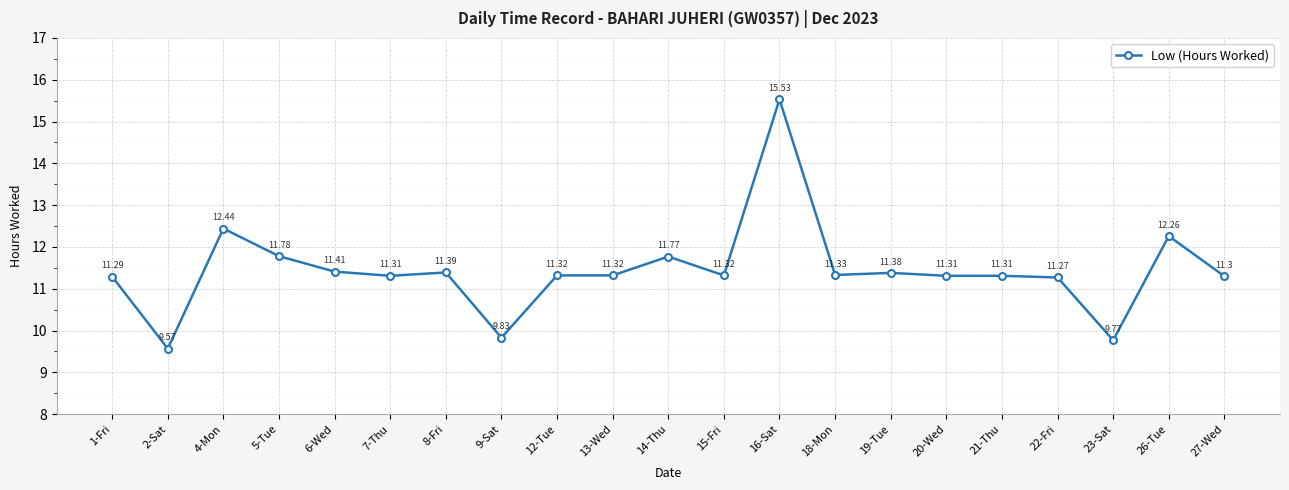

Where is the first local minimum?

2-Sat